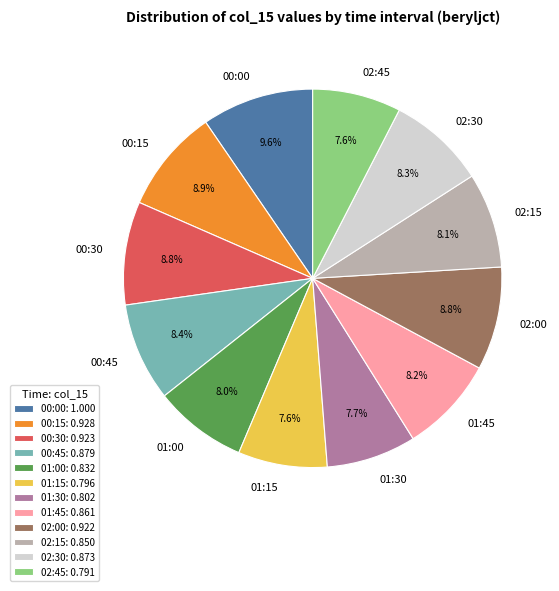

To the nearest percent, what is the average slice percentage?

8%